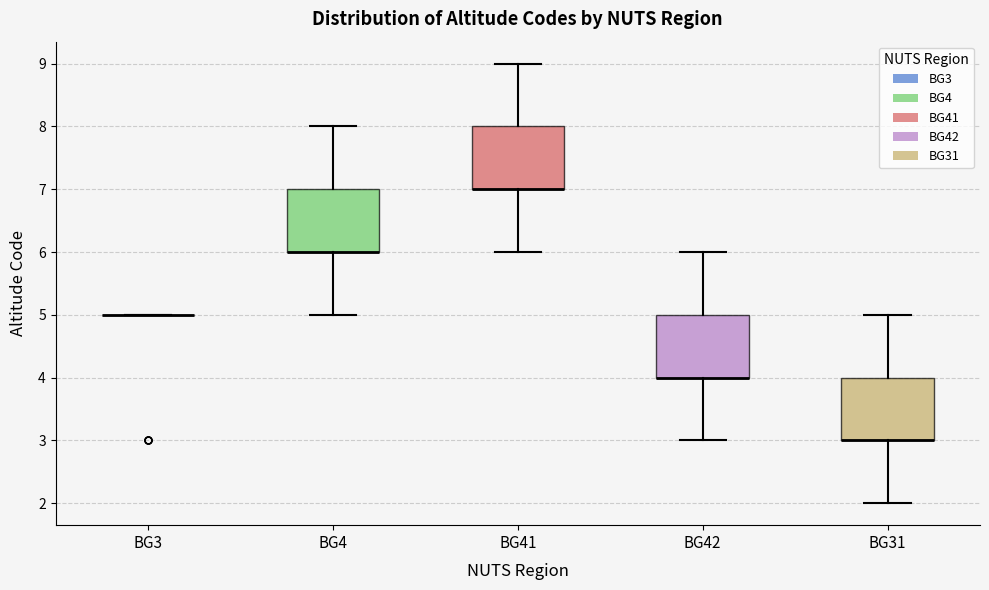

Reading left to right, transcribe this box plot: for each box, give where its median line is, the range the box spans, and where its two whiskers end, as read against the y-axis. The values are not printed on the chart, so give them approximately, as read against the axis.

BG3: box collapsed to a line at 5, whiskers 5 to 5
BG4: median 6 (drawn on the box's lower edge), box 6 to 7, whiskers 5 to 8
BG41: median 7 (drawn on the box's lower edge), box 7 to 8, whiskers 6 to 9
BG42: median 4 (drawn on the box's lower edge), box 4 to 5, whiskers 3 to 6
BG31: median 3 (drawn on the box's lower edge), box 3 to 4, whiskers 2 to 5